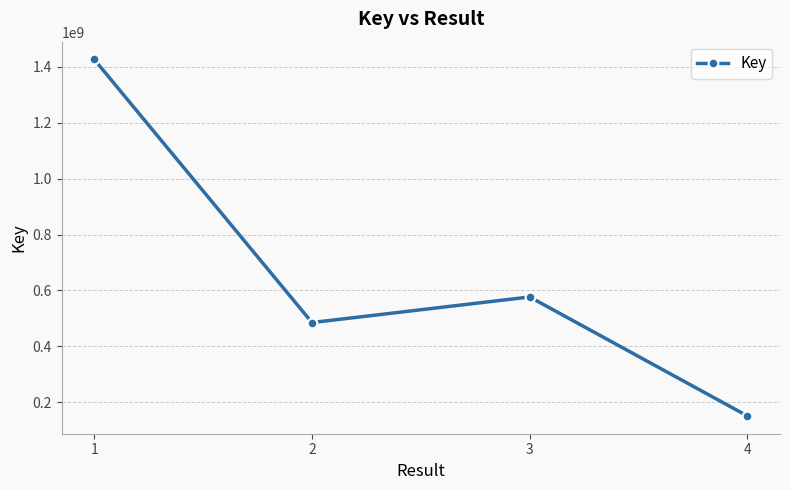

What is the value of the 4th point from the left?

150936505